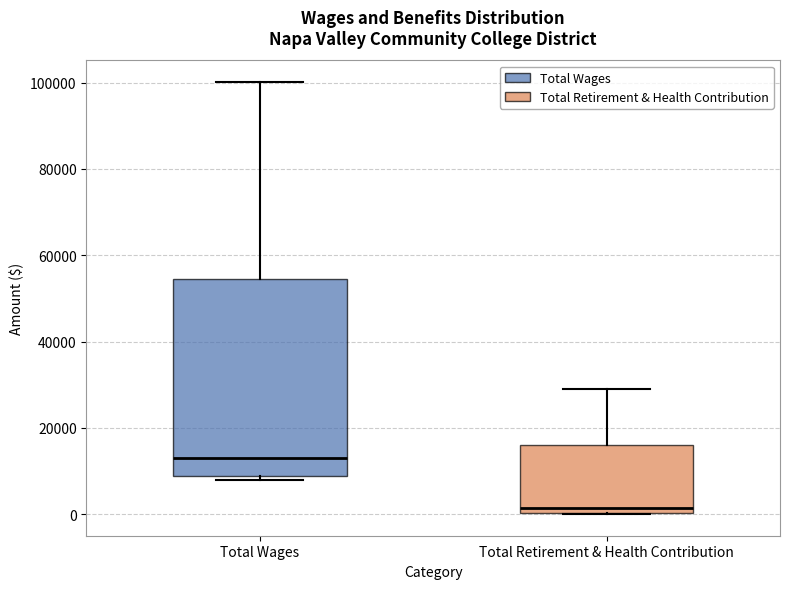

Reading left to right, read every box against the y-axis: the position of its median line, the range the box covers, and the ends of its whiskers. The values are not printed on the chart, so give them approximately, as read against the axis.

Total Wages: median 14000, box 8000 to 54000, whiskers 8000 (just below the box's lower edge) to 100000
Total Retirement & Health Contribution: median 2000, box 0 to 16000, whiskers 0 to 30000